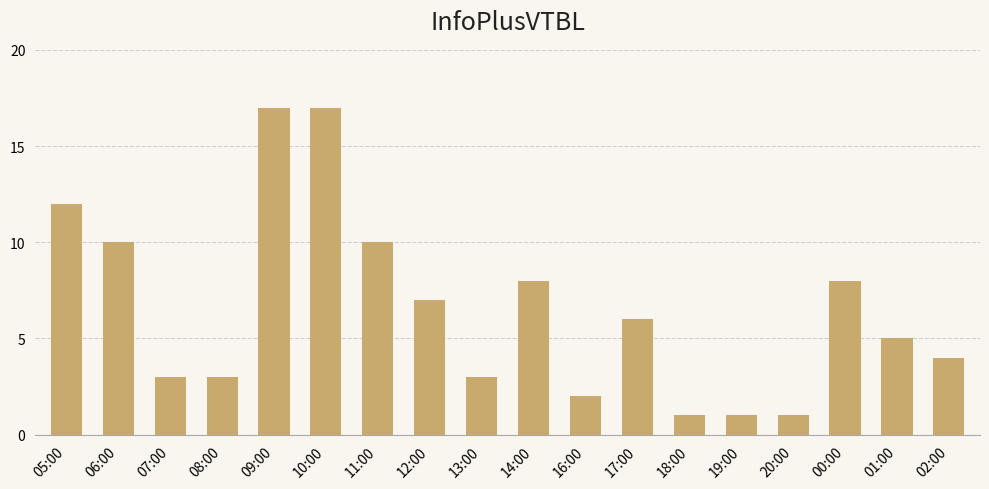

What is the greatest value displayed?

17